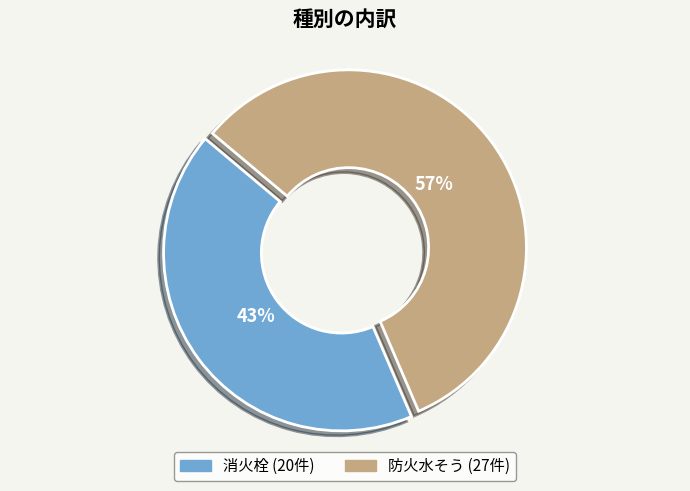

To the nearest percent, what portion does 防火水そう represent?

57%